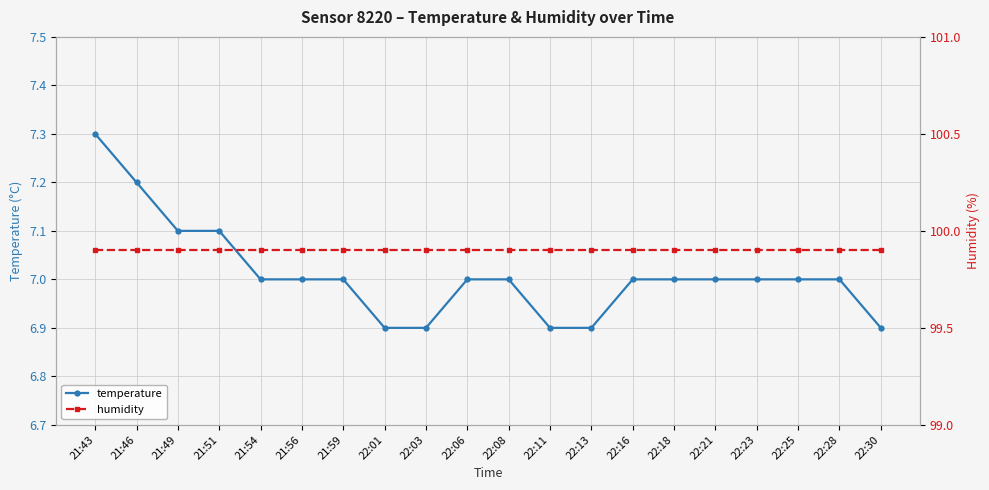

True or false: humidity and temperature cross at least once.

False